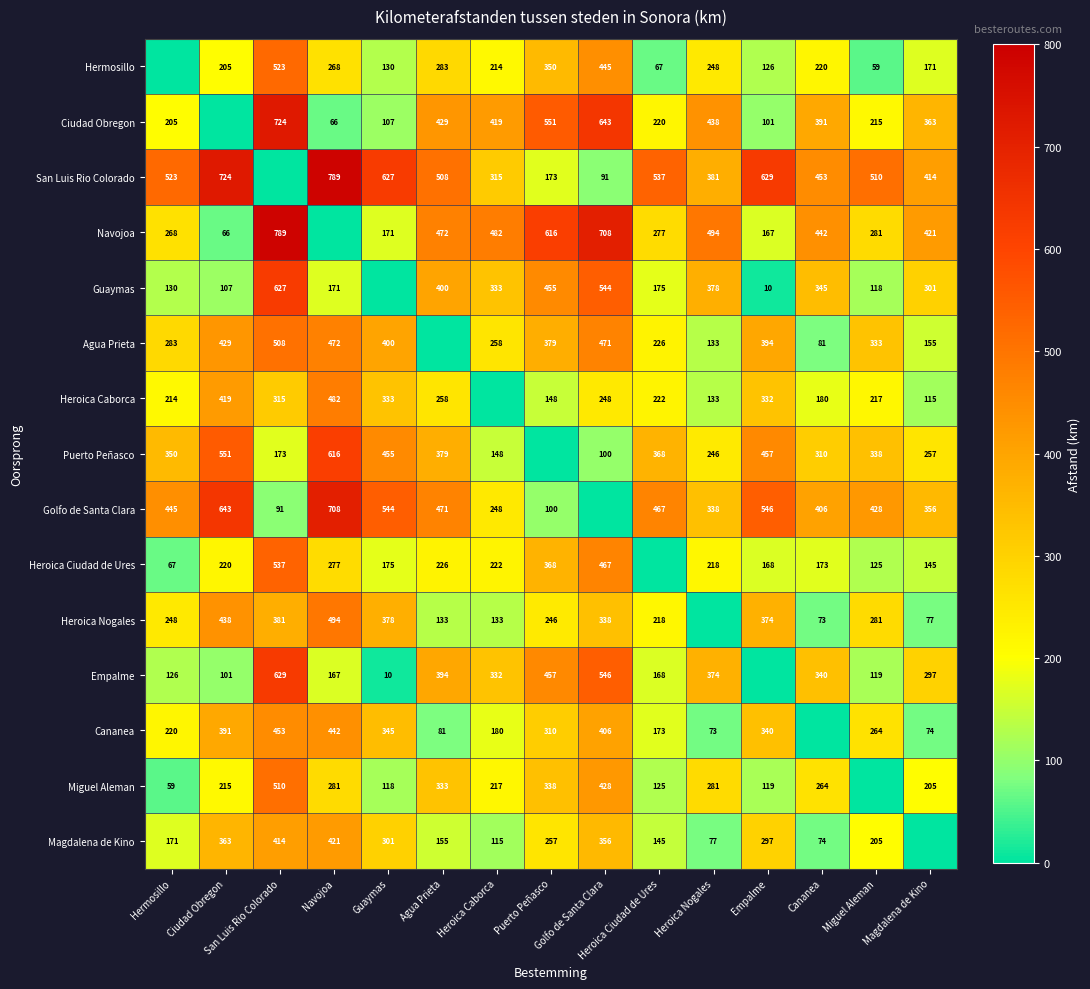

Which series has the largest total across all categories?

San Luis Rio Colorado